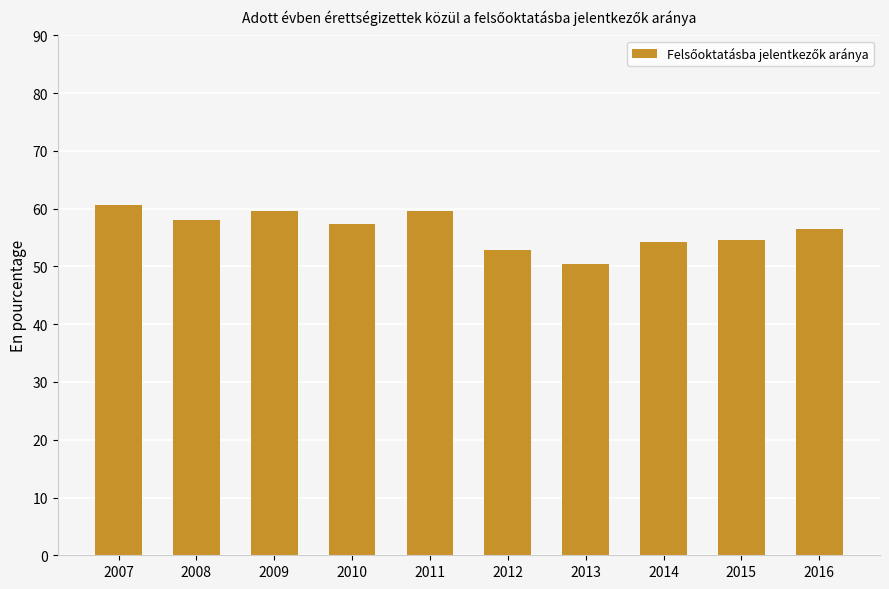

Does the chart contain any negative values?

No